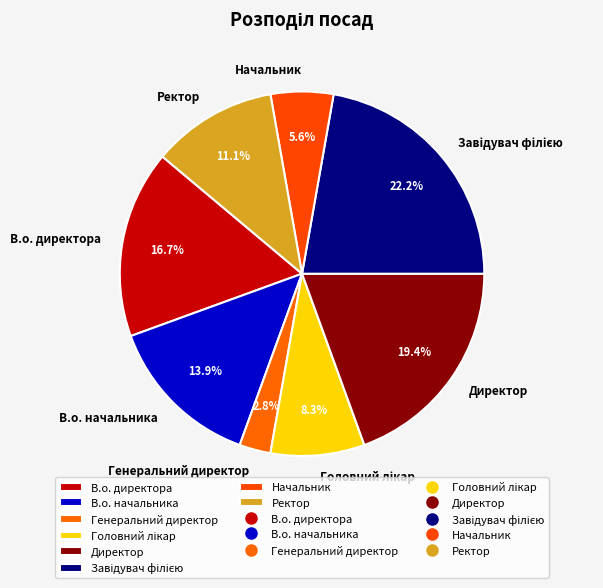

Count the number of slices in the pie.

8